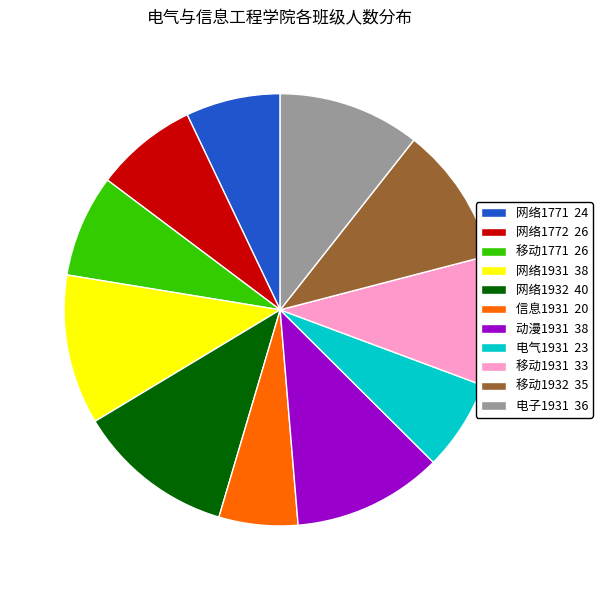

The 信息1931 slice represents 19% of the pie. True or false?

False